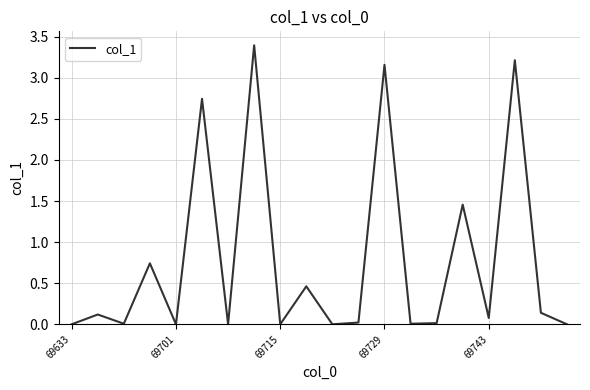

What is the difference between the maximum and minimum values?

3.4